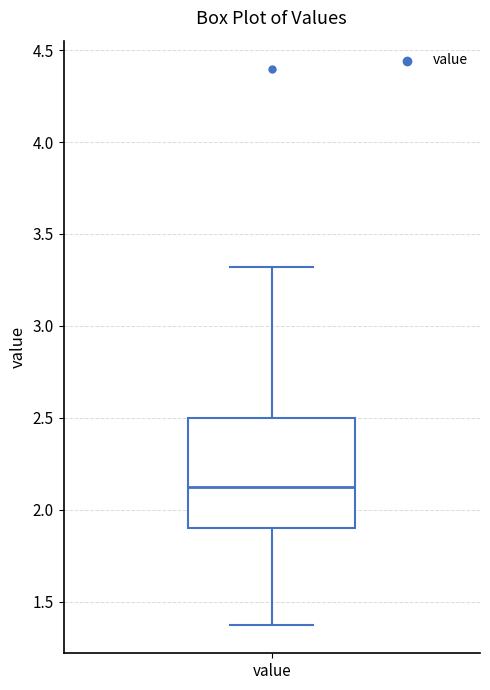

Read this box plot against the y-axis: the position of the median line, the range covered by the box, and the ends of both whiskers. The values are not printed on the chart, so give them approximately, as read against the axis.

median 2.15, box 1.90 to 2.50, whiskers 1.35 to 3.30